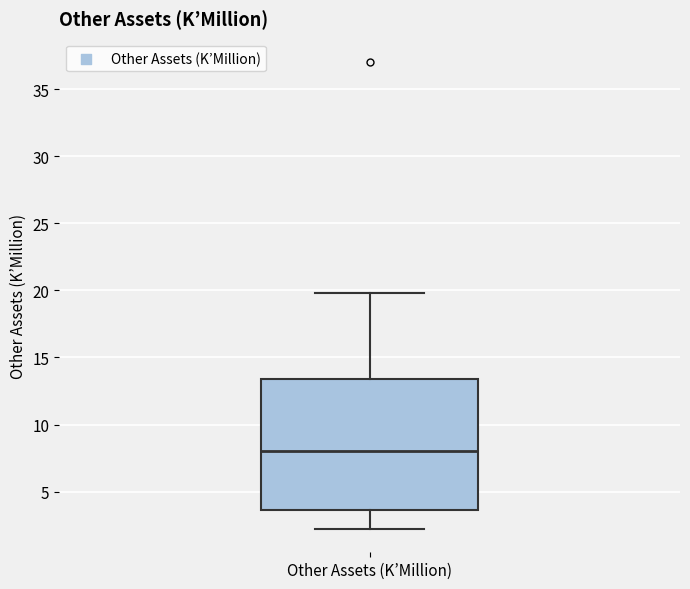

Transcribe this box plot: give where the median line is, the range the box spans, and where the two whiskers end, as read against the y-axis. The values are not printed on the chart, so give them approximately, as read against the axis.

median 8.0, box 3.5 to 13.5, whiskers 2.0 to 20.0